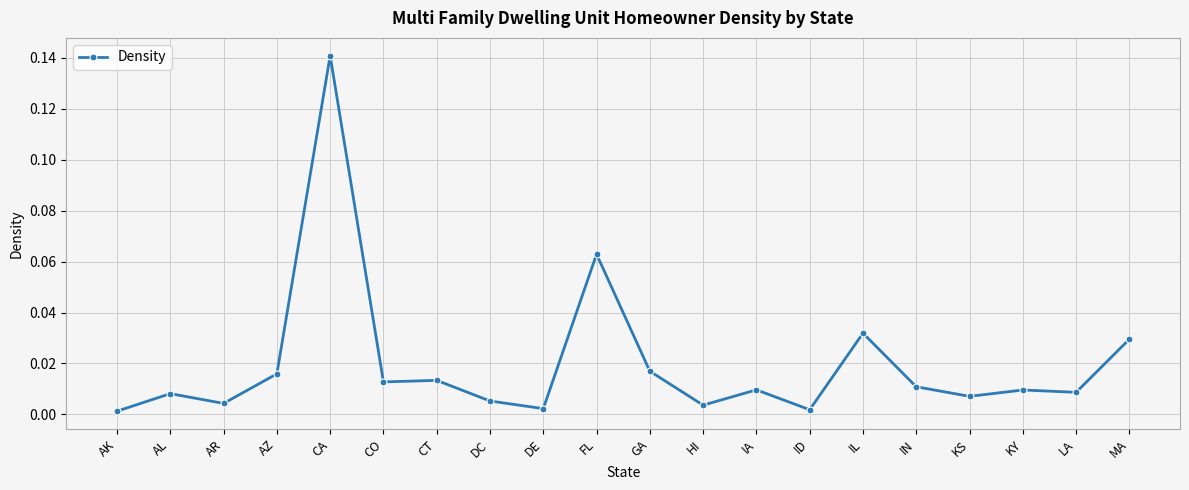

True or false: there are more than 0 points higher than both neighbors.

True